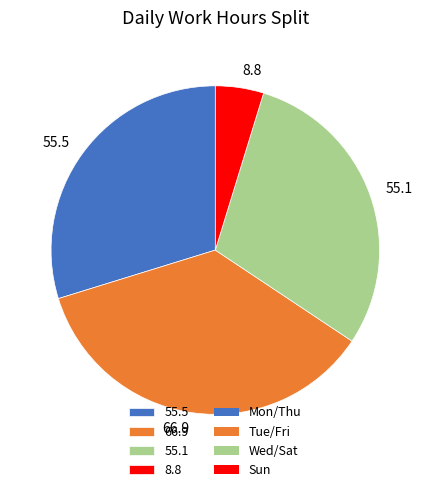

Approximately how many times larger is the value at 55.5 compared to 55.1?

1.0